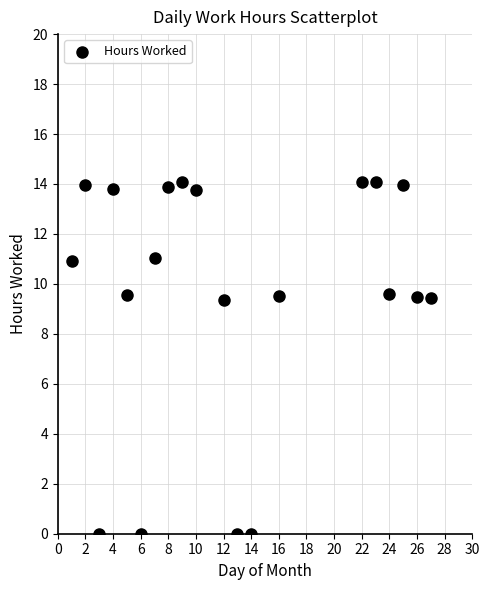

What is the range of X values (max minus min)?

26.0